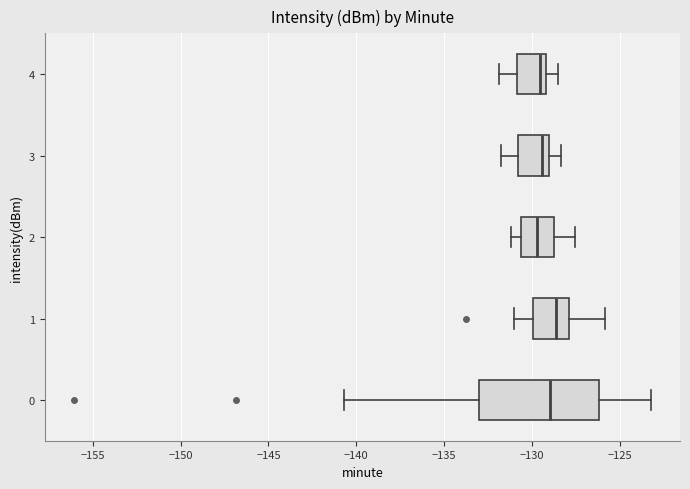

Reading bottom to top, transcribe this box plot: for each box, give where its median line is, the range the box spans, and where its two whiskers end, as read against the x-axis. The values are not printed on the chart, so give them approximately, as read against the axis.

0: median -129.0, box -133.0 to -126.0, whiskers -140.5 to -123.0
1: median -128.5, box -130.0 to -128.0, whiskers -131.0 to -126.0
2: median -129.5, box -130.5 to -128.5, whiskers -131.0 to -127.5
3: median -129.5, box -131.0 to -129.0, whiskers -132.0 to -128.5
4: median -129.5, box -131.0 to -129.0, whiskers -132.0 to -128.5